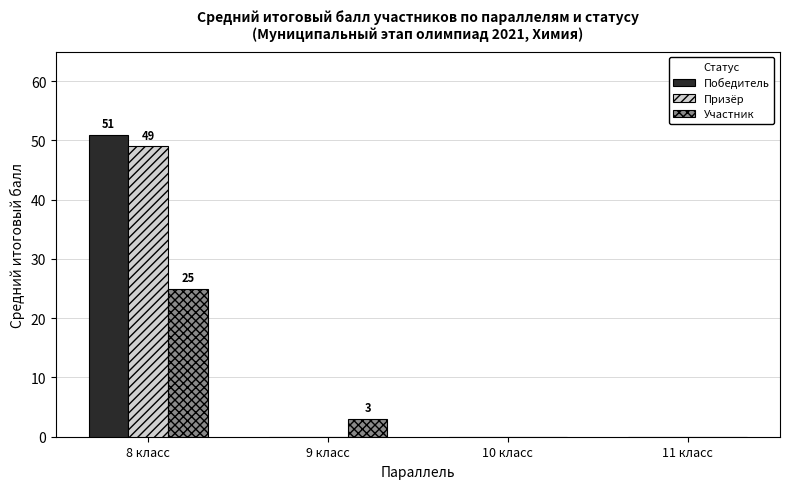

The Участник series shows 3 at 9 класс. True or false?

True